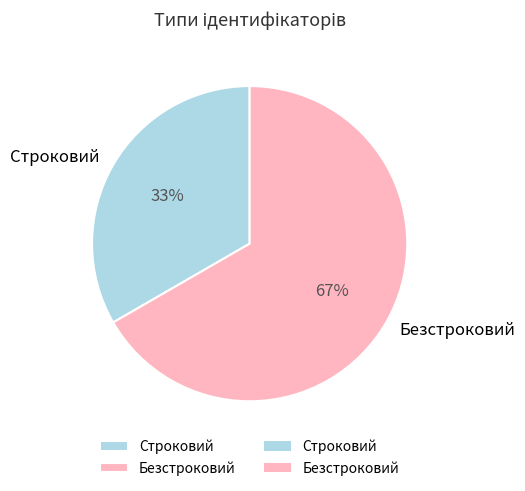

Do Безстроковий and Строковий together represent more than half of the pie?

Yes